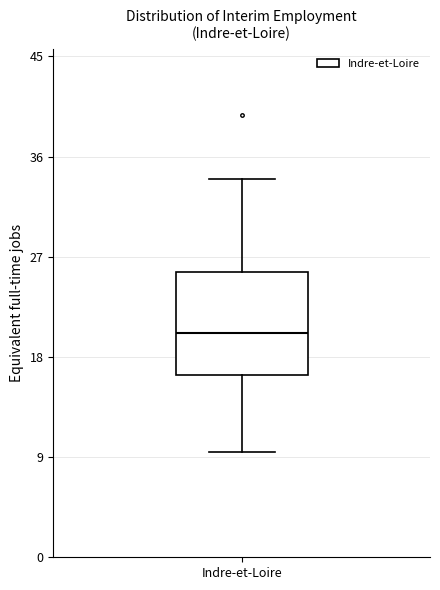

Read this box plot against the y-axis: the position of the median line, the range covered by the box, and the ends of both whiskers. The values are not printed on the chart, so give them approximately, as read against the axis.

median 20, box 16 to 26, whiskers 9 to 34